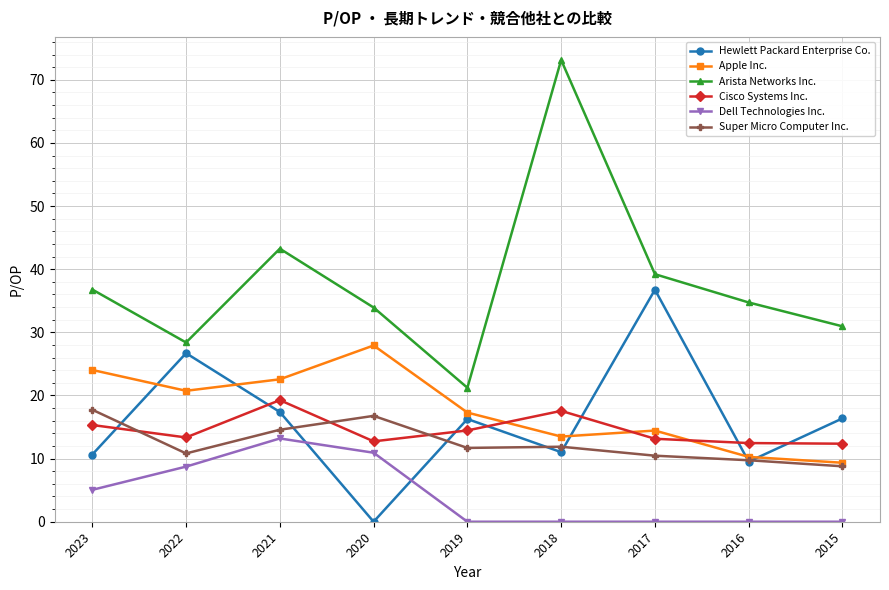

How many categories are shown in the chart?

9